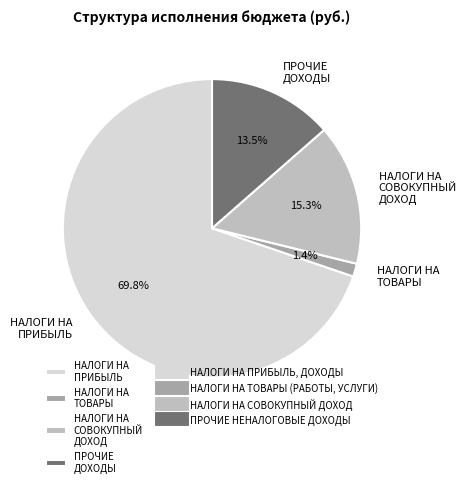

True or false: НАЛОГИ НА СОВОКУПНЫЙ ДОХОД accounts for 15% of the total.

True